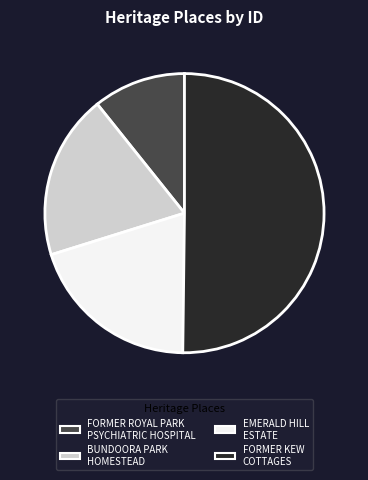

Which slice is the largest?

FORMER KEW COTTAGES